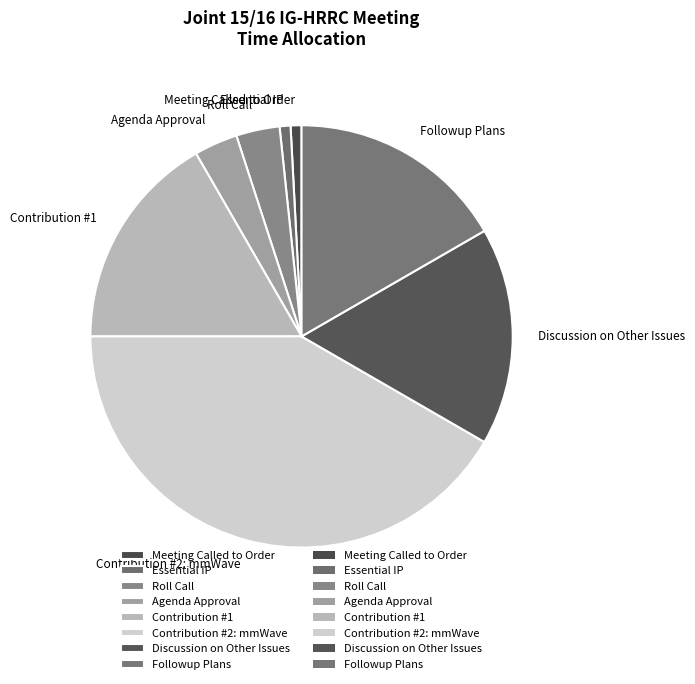

Is it true that Agenda Approval is 3% of the pie?

True